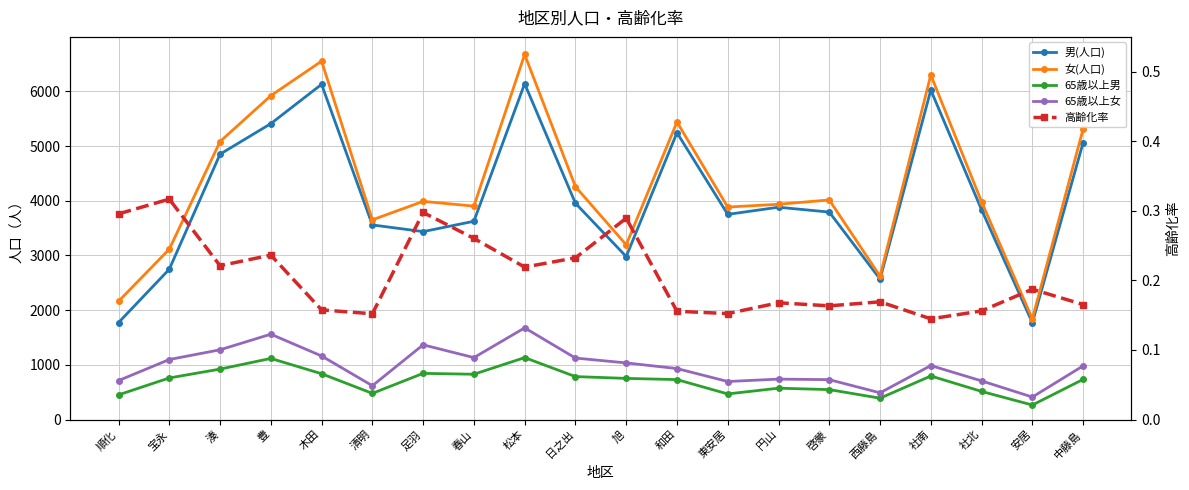

How many values in the 男(人口) series exceed 3836?

9